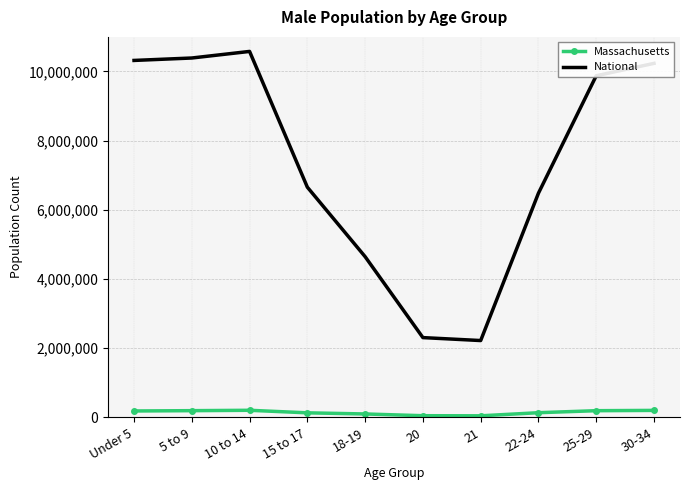

What is the difference between the maximum and minimum values in the National series?

8356664